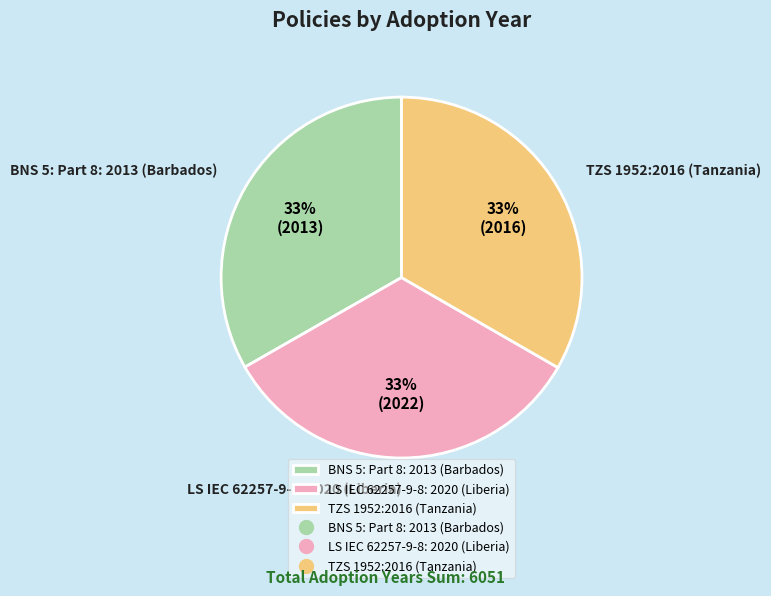

To the nearest percent, what portion does BNS 5: Part 8: 2013 (Barbados) represent?

33%